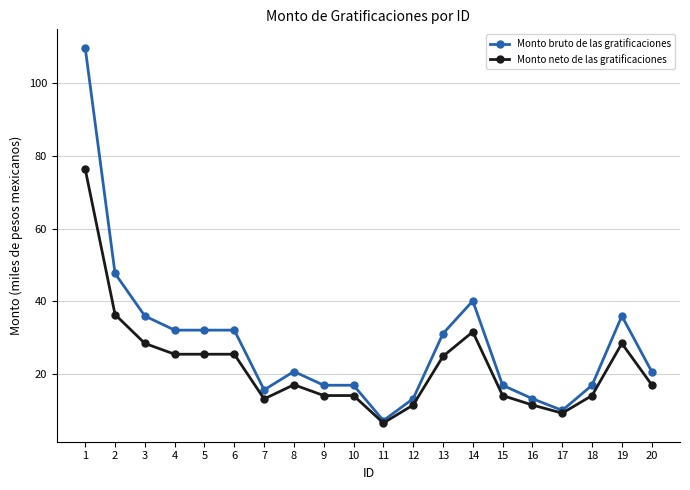

What is the value of the Monto bruto de las gratificaciones point at the 16th from the left?

13.2